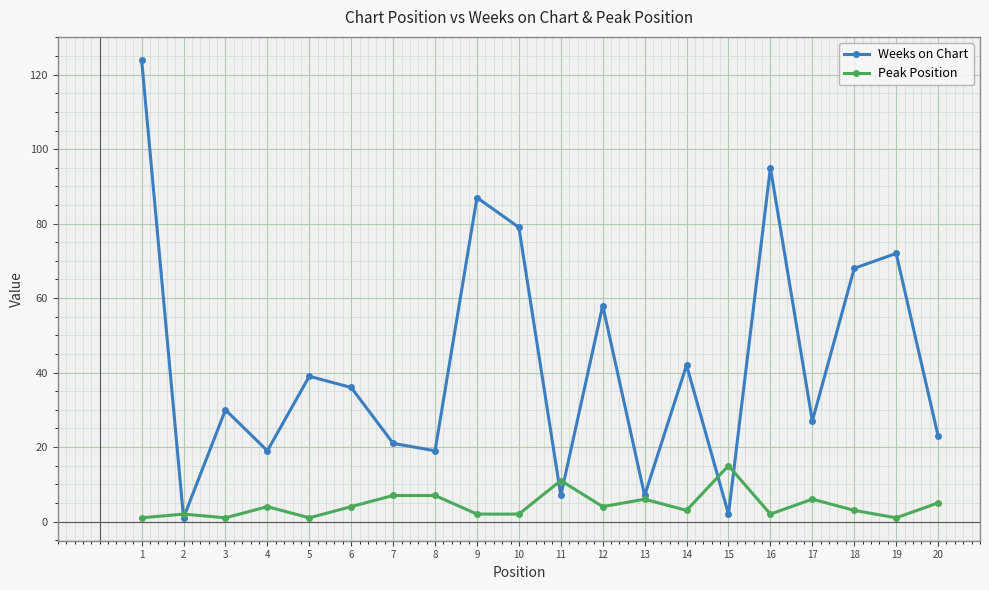

The Weeks on Chart series shows 72 at 19. True or false?

True